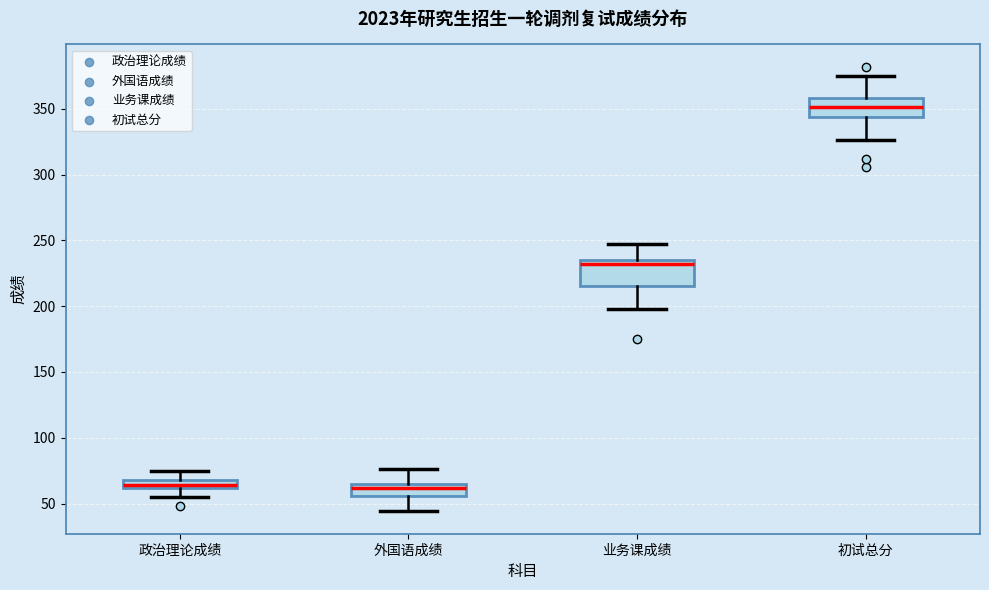

Where is the lower edge of the box for 外国语成绩 on the y-axis? The values are not printed on the chart, so give them approximately, as read against the axis.

55